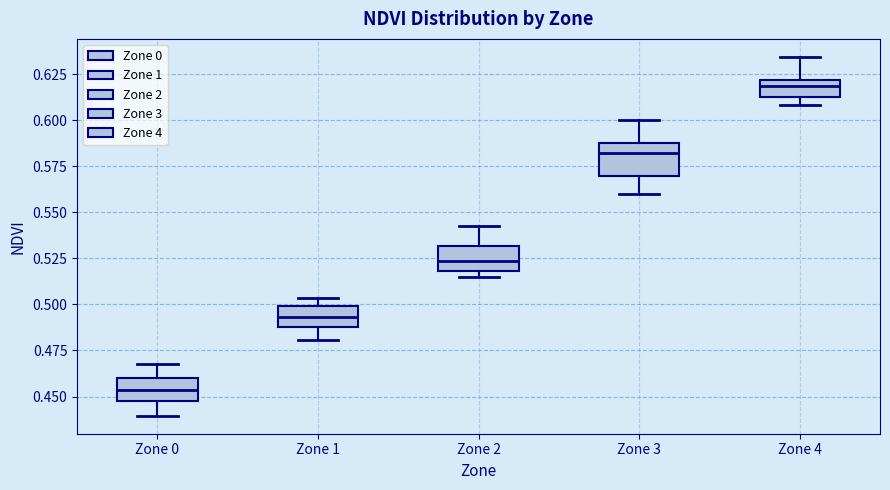

Which box has the lowest median line?

Zone 0